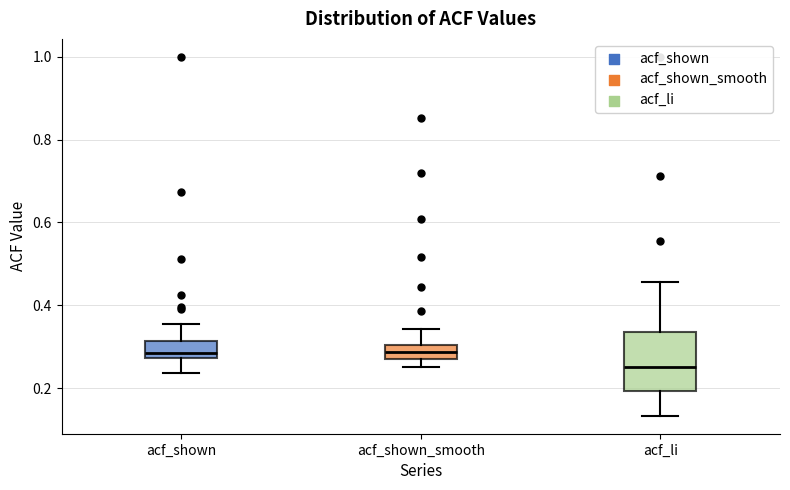

Reading left to right, read every box against the y-axis: the position of its median line, the range the box covers, and the ends of its whiskers. The values are not printed on the chart, so give them approximately, as read against the axis.

acf_shown: median 0.28 (just above the box's lower edge), box 0.28 to 0.32, whiskers 0.24 to 0.36
acf_shown_smooth: median 0.28 (inside the box), box 0.28 to 0.30, whiskers 0.26 to 0.34
acf_li: median 0.26, box 0.20 to 0.34, whiskers 0.14 to 0.46